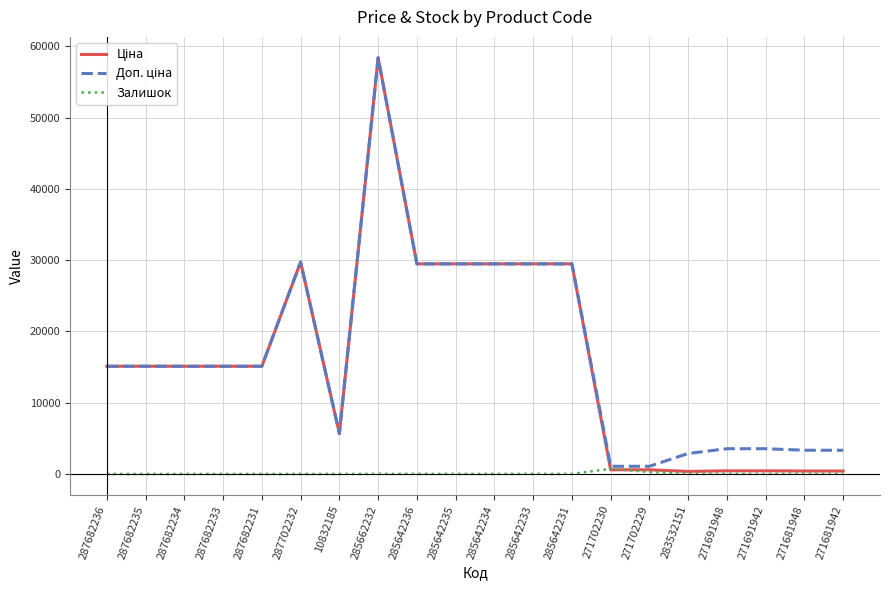

Which category has the highest value across all series?

285662232